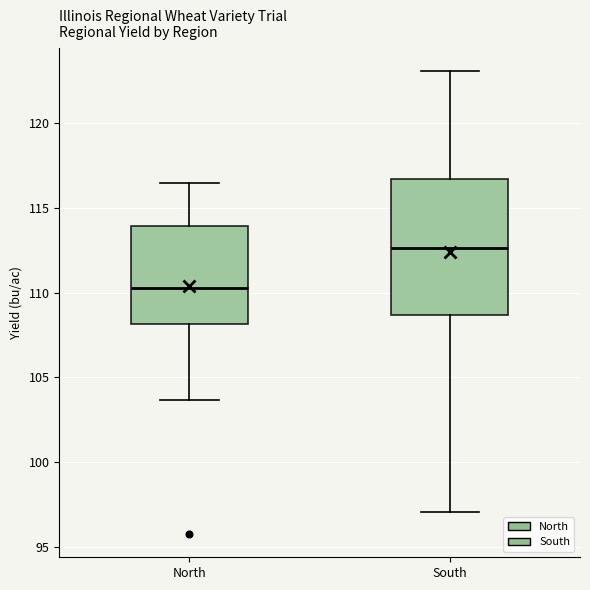

Comparing the boxes themselves (not the whiskers), which one is the tallest?

South